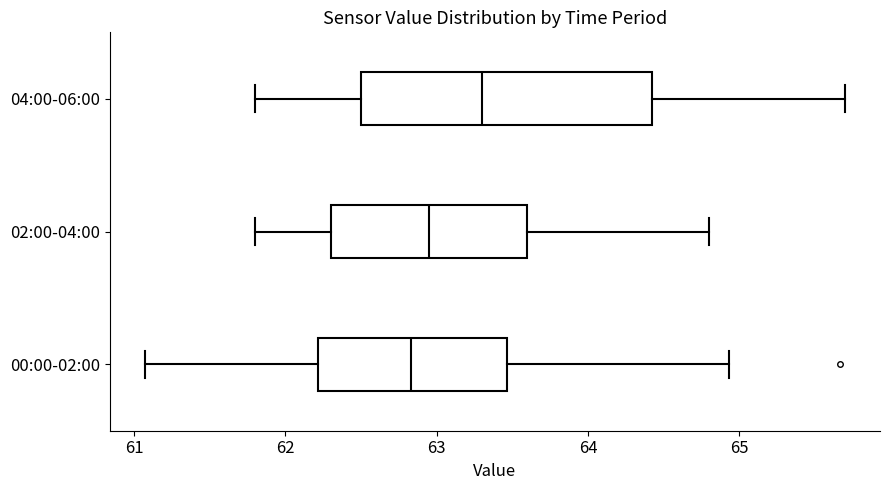

Reading bottom to top, read every box against the x-axis: the position of its median line, the range the box covers, and the ends of its whiskers. The values are not printed on the chart, so give them approximately, as read against the axis.

00:00-02:00: median 62.8, box 62.2 to 63.5, whiskers 61.1 to 64.9
02:00-04:00: median 63.0, box 62.3 to 63.6, whiskers 61.8 to 64.8
04:00-06:00: median 63.3, box 62.5 to 64.4, whiskers 61.8 to 65.7